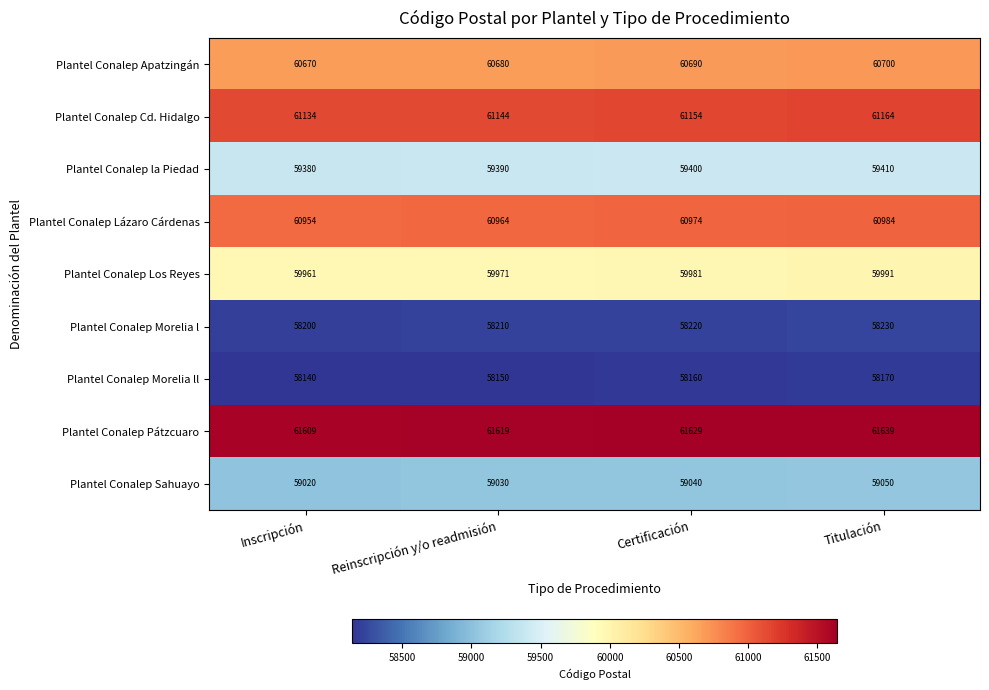

What is the difference between the highest and lowest values at Certificación?

3469